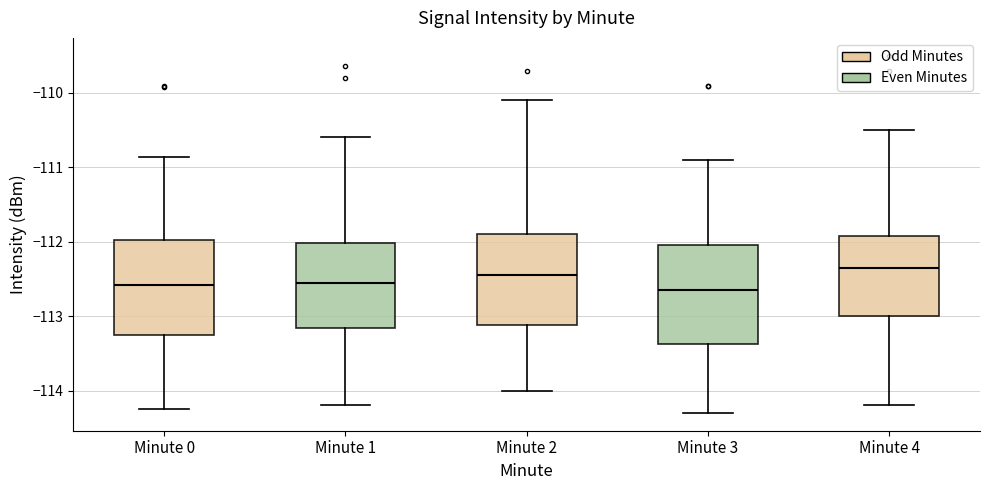

Reading left to right, transcribe this box plot: for each box, give where its median line is, the range the box spans, and where its two whiskers end, as read against the y-axis. The values are not printed on the chart, so give them approximately, as read against the axis.

Minute 0: median -112.6, box -113.3 to -112.0, whiskers -114.3 to -110.9
Minute 1: median -112.6, box -113.2 to -112.0, whiskers -114.2 to -110.6
Minute 2: median -112.4, box -113.1 to -111.9, whiskers -114.0 to -110.1
Minute 3: median -112.6, box -113.4 to -112.0, whiskers -114.3 to -110.9
Minute 4: median -112.3, box -113.0 to -111.9, whiskers -114.2 to -110.5